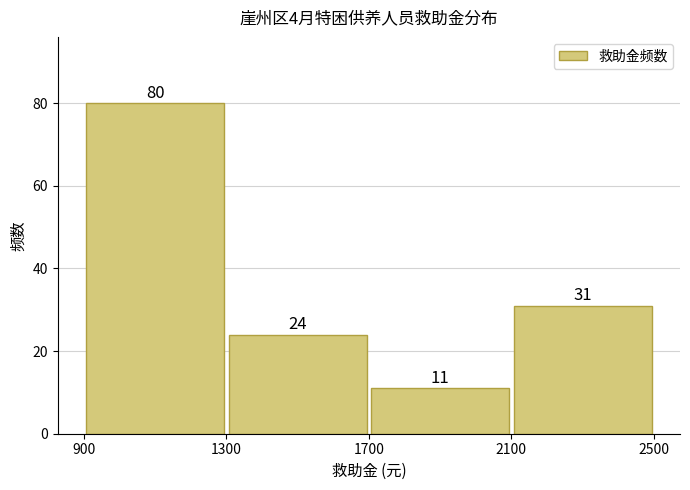

Which range on the x-axis has the tallest bar?

900 to 1300